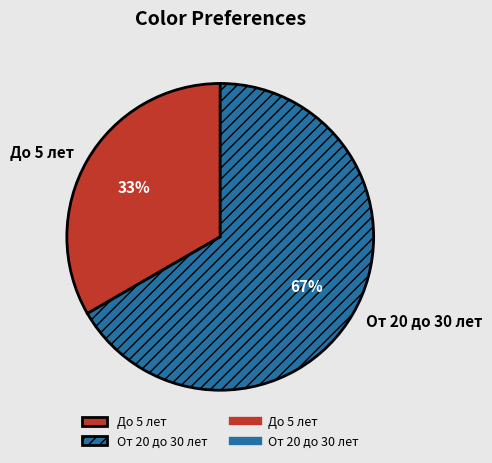

True or false: До 5 лет accounts for 21% of the total.

False